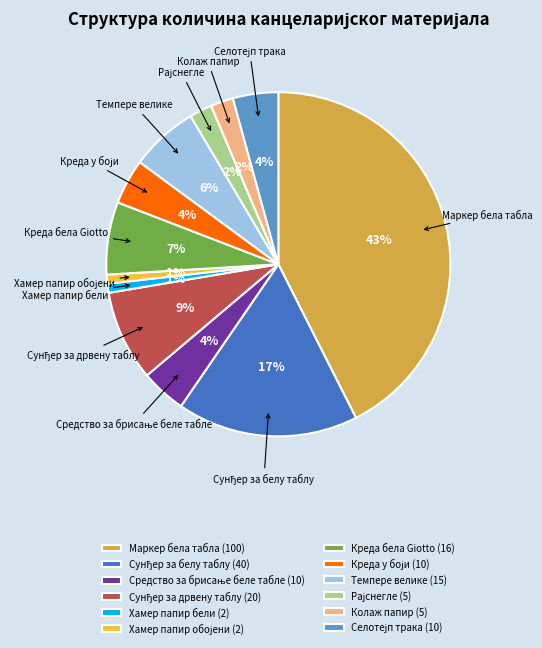

Which category has the biggest portion of the pie?

Маркер бела табла